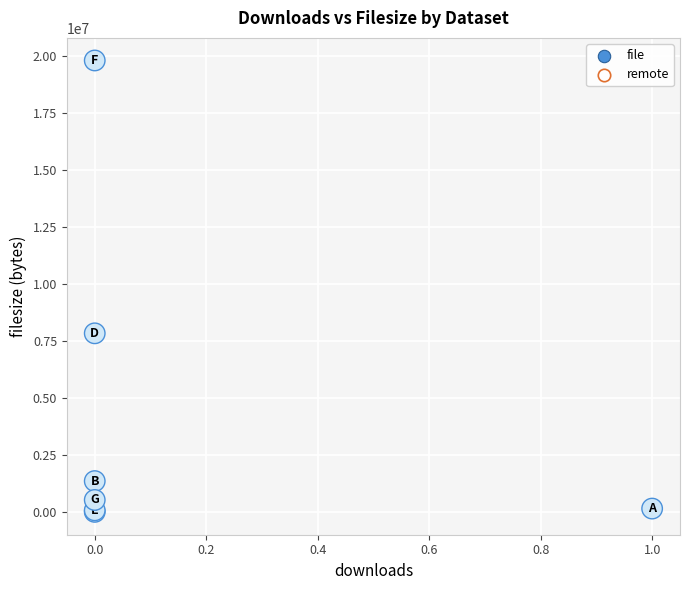

Which series reaches the maximum Y coordinate?

file